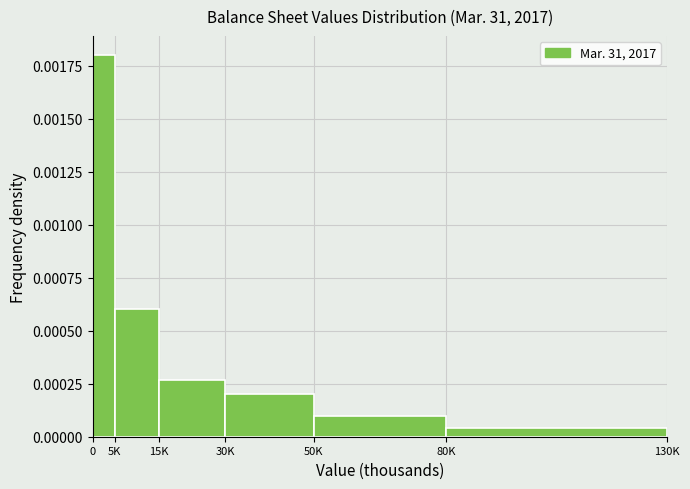

At which category does the chart reach its minimum across all series?

80K